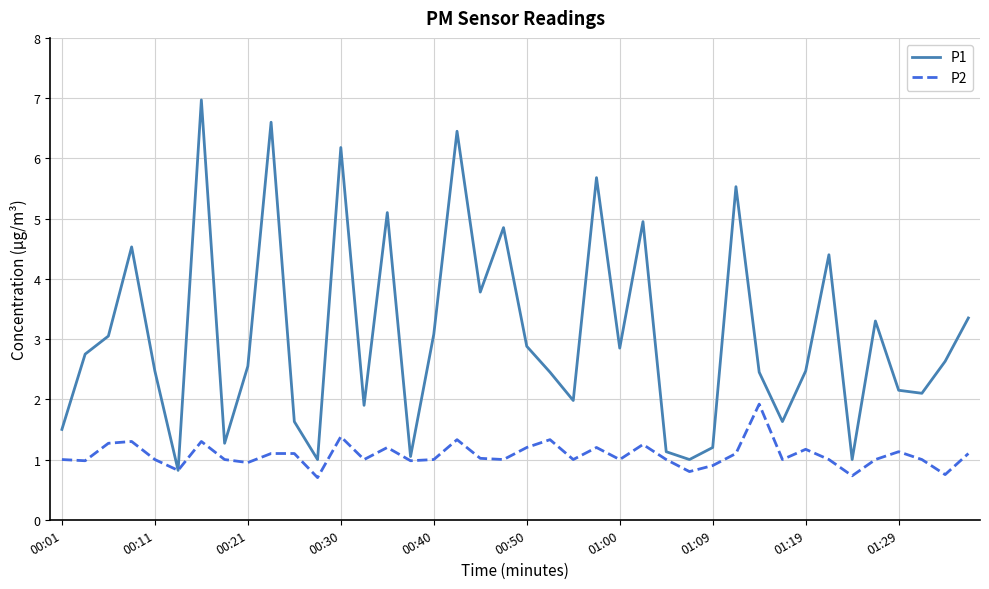

Is this an area chart (filled region under the line)?

No